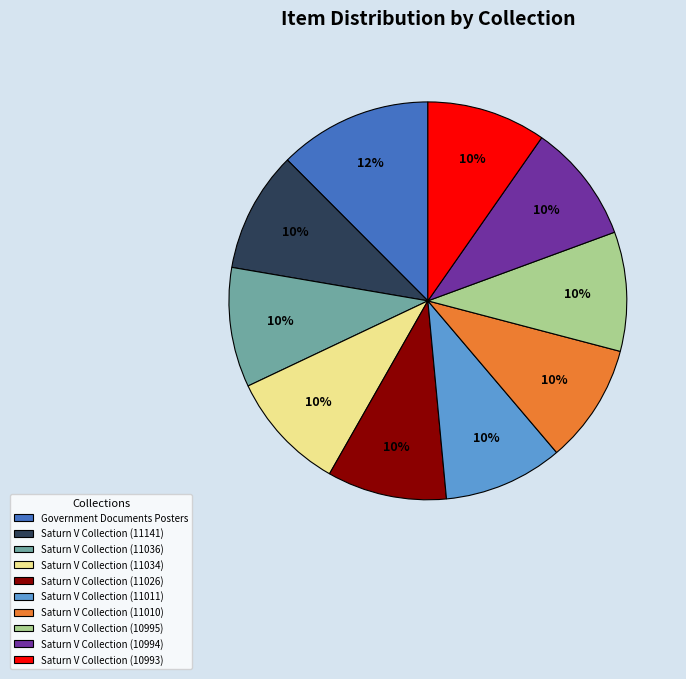

Is there a majority slice in this chart?

No